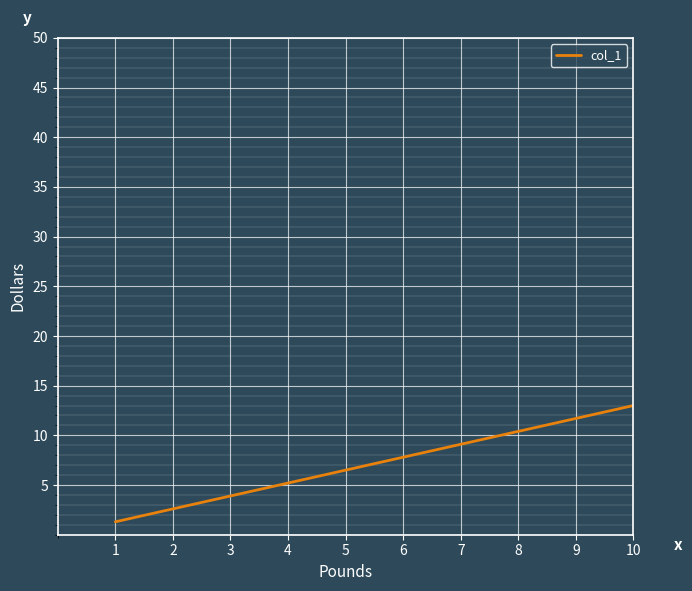

The chart shows a value of 7.8 at 6. True or false?

True